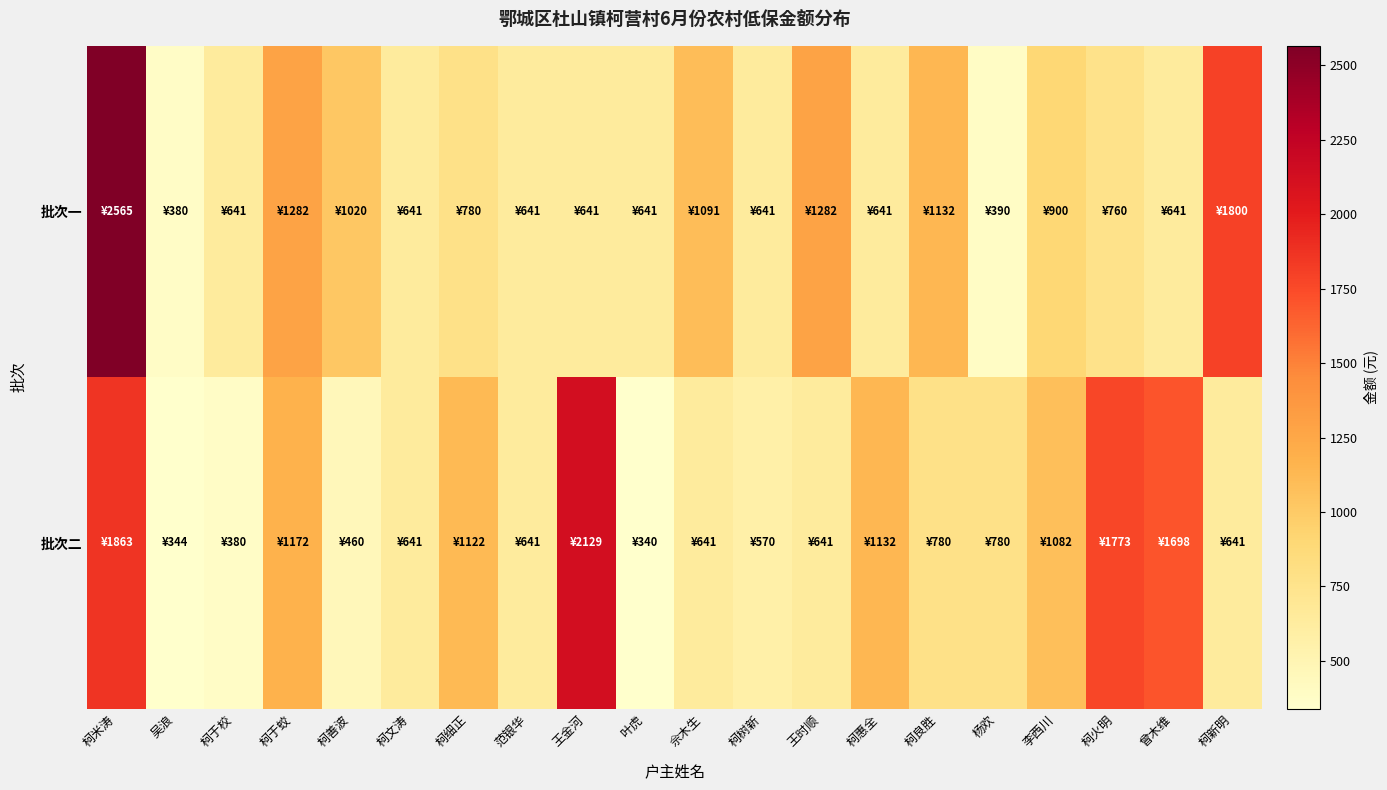

Which series has the widest spread of values?

批次一